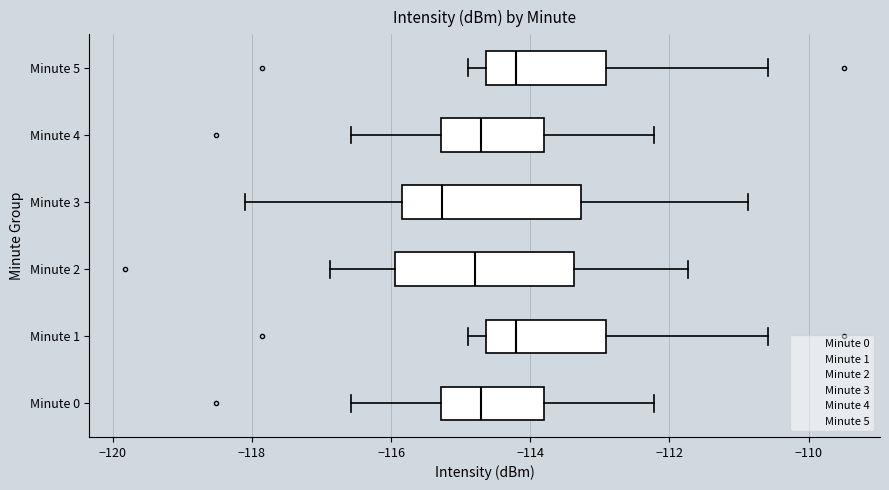

Which box has the furthest to the left median line?

Minute 3